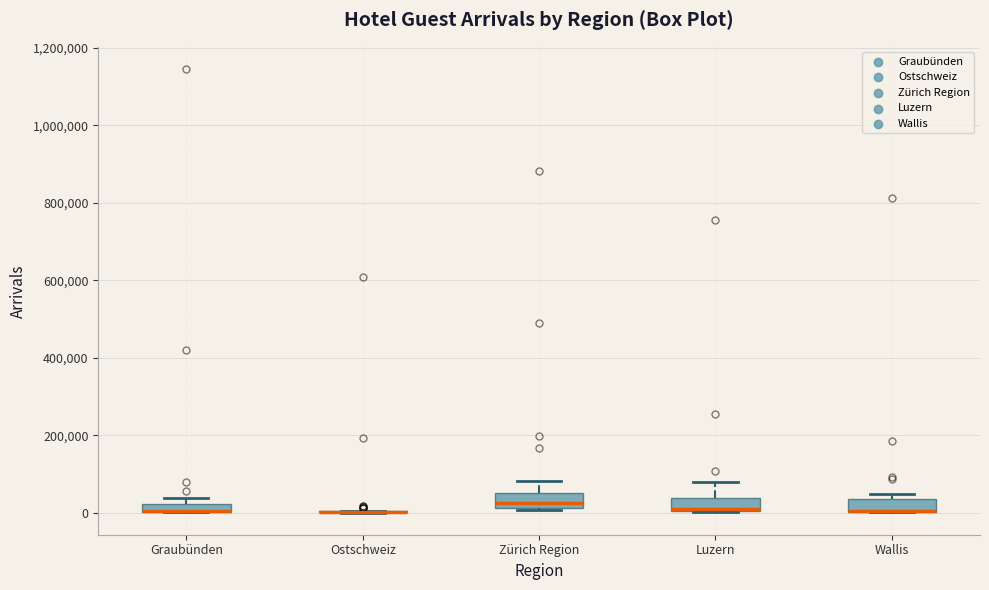

Where is the upper edge of the box for Zürich Region on the y-axis? The values are not printed on the chart, so give them approximately, as read against the axis.

60000